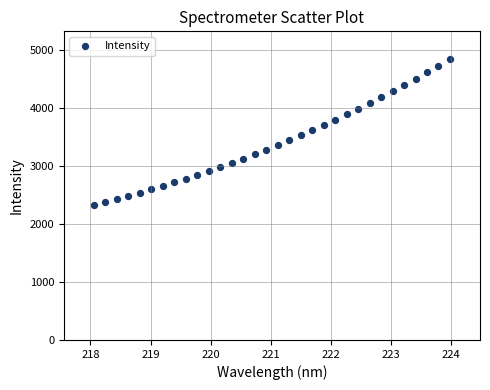

What is the range of X values (max minus min)?

5.9